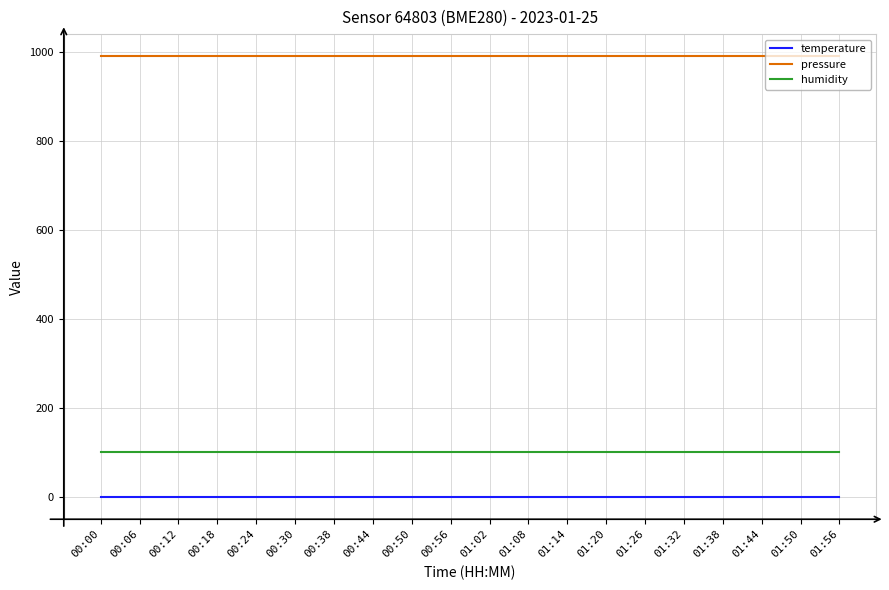

True or false: temperature and pressure cross at least once.

False